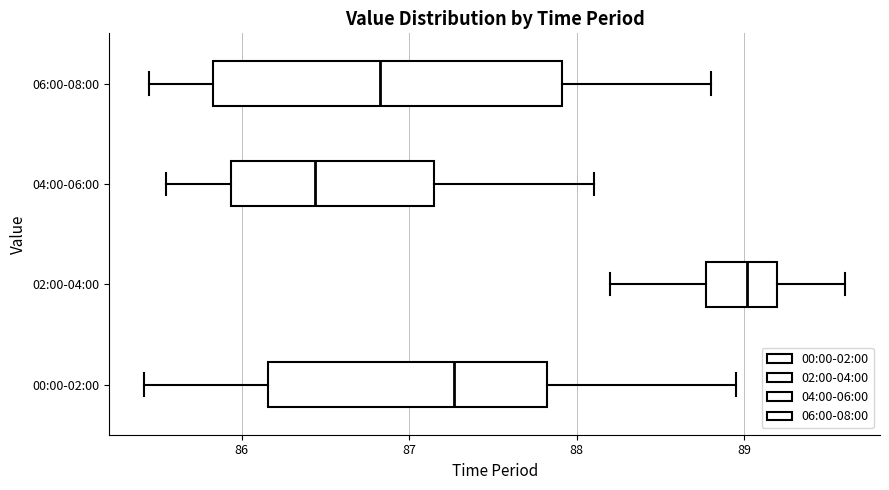

Reading bottom to top, read every box against the x-axis: the position of its median line, the range the box covers, and the ends of its whiskers. The values are not printed on the chart, so give them approximately, as read against the axis.

00:00-02:00: median 87.3, box 86.2 to 87.8, whiskers 85.4 to 89.0
02:00-04:00: median 89.0, box 88.8 to 89.2, whiskers 88.2 to 89.6
04:00-06:00: median 86.4, box 85.9 to 87.1, whiskers 85.6 to 88.1
06:00-08:00: median 86.8, box 85.8 to 87.9, whiskers 85.5 to 88.8